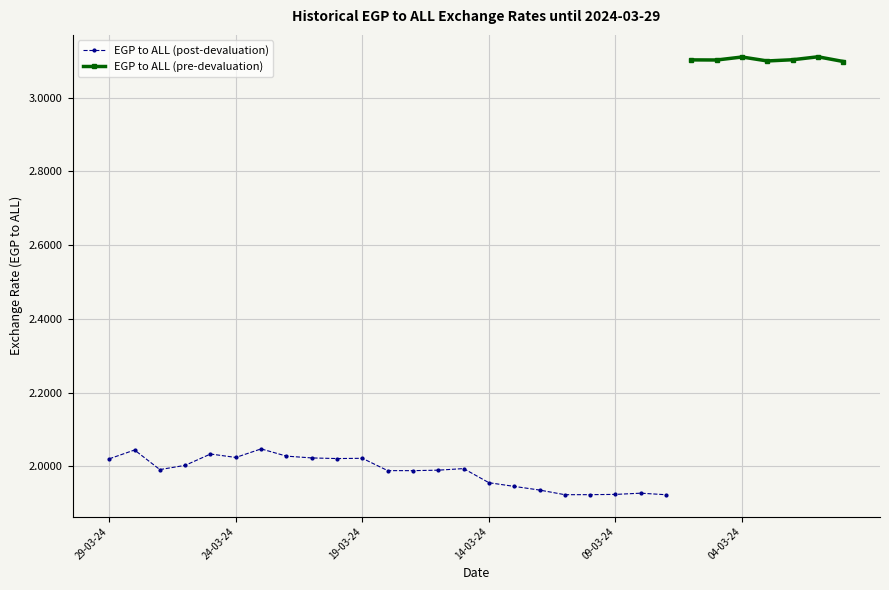

What is the sum of all values?

67.4